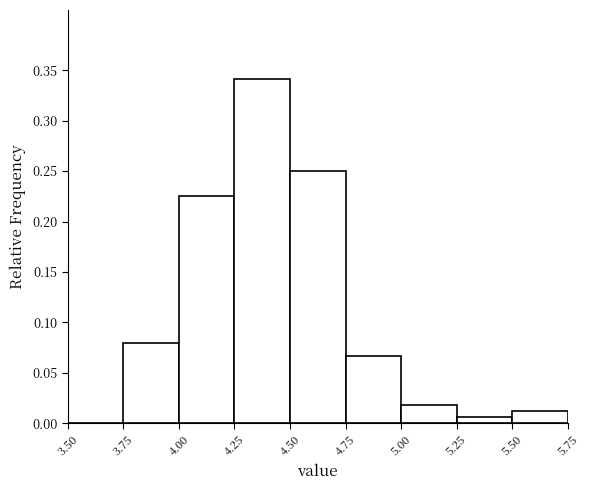

Which range on the x-axis has the tallest bar?

4.25 to 4.50